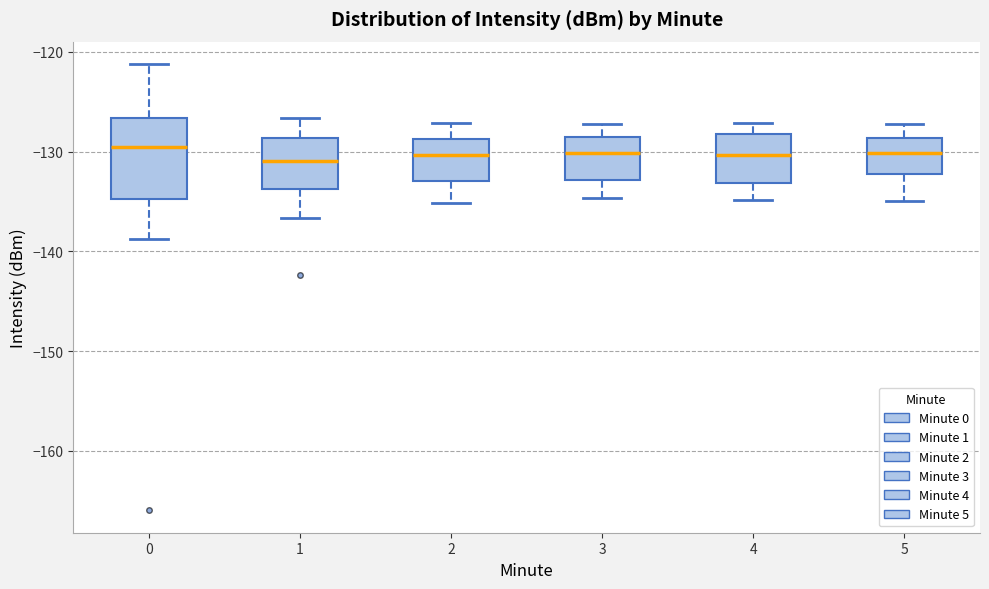

Reading left to right, read every box against the y-axis: the position of its median line, the range the box covers, and the ends of its whiskers. The values are not printed on the chart, so give them approximately, as read against the axis.

0: median -130, box -135 to -127, whiskers -139 to -121
1: median -131, box -134 to -129, whiskers -137 to -127
2: median -130, box -133 to -129, whiskers -135 to -127
3: median -130, box -133 to -128, whiskers -135 to -127
4: median -130, box -133 to -128, whiskers -135 to -127
5: median -130, box -132 to -129, whiskers -135 to -127